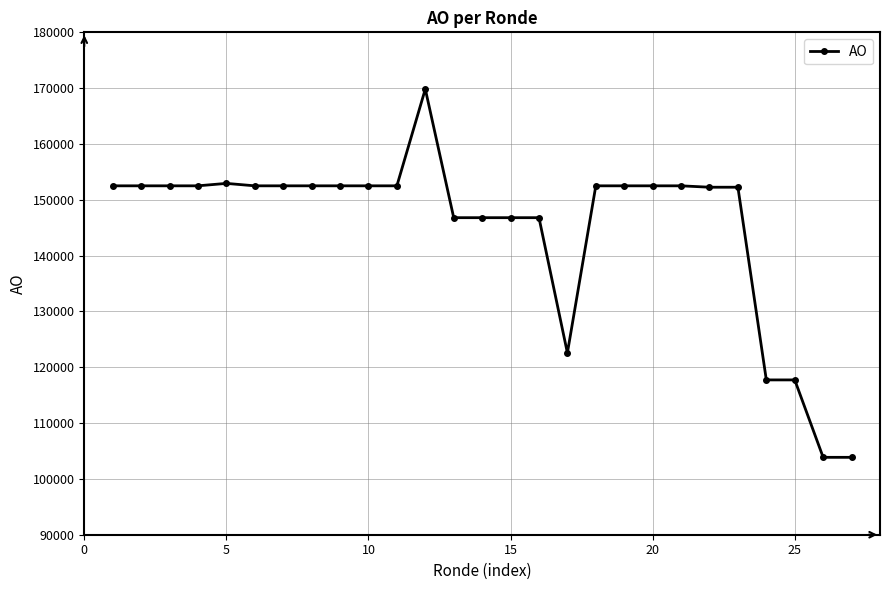

What is the value of the 27th point from the left?

103864